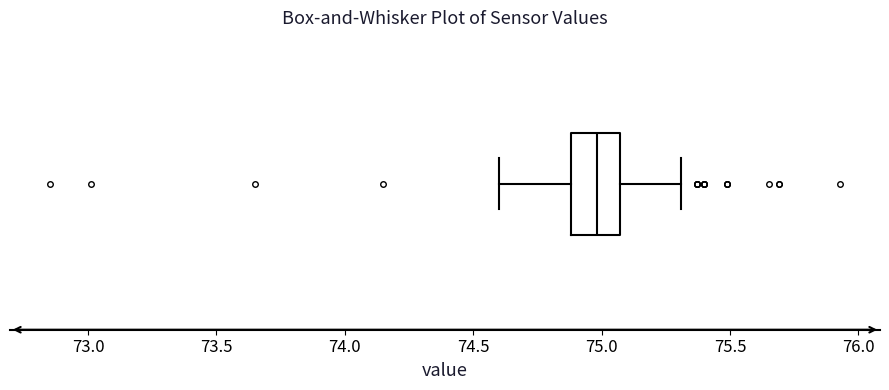

Read this box plot against the x-axis: the position of the median line, the range covered by the box, and the ends of both whiskers. The values are not printed on the chart, so give them approximately, as read against the axis.

median 75.00, box 74.90 to 75.05, whiskers 74.60 to 75.30